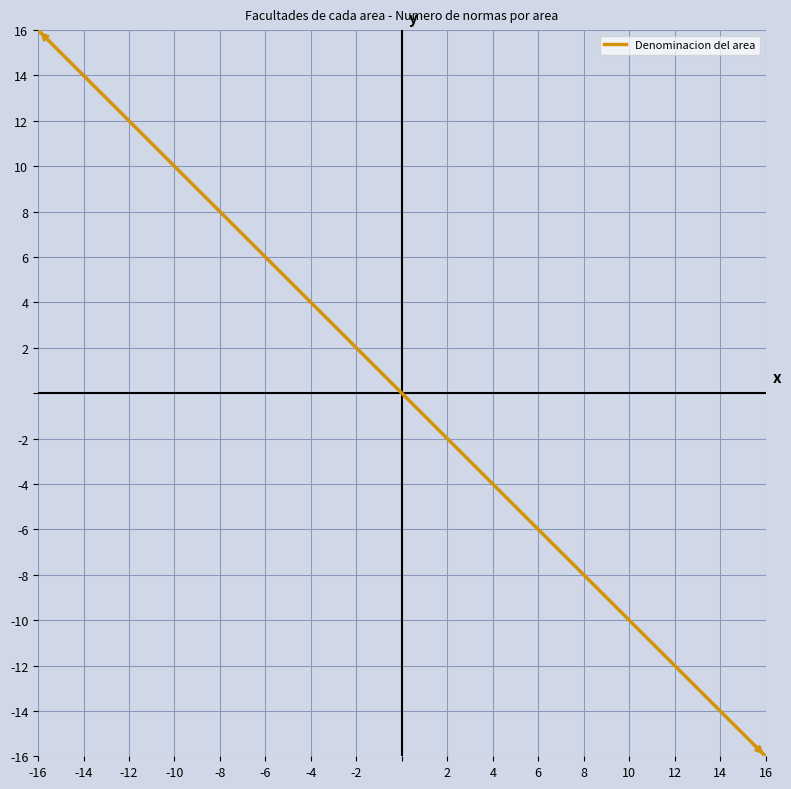

How many values are between -16 and 16?

2